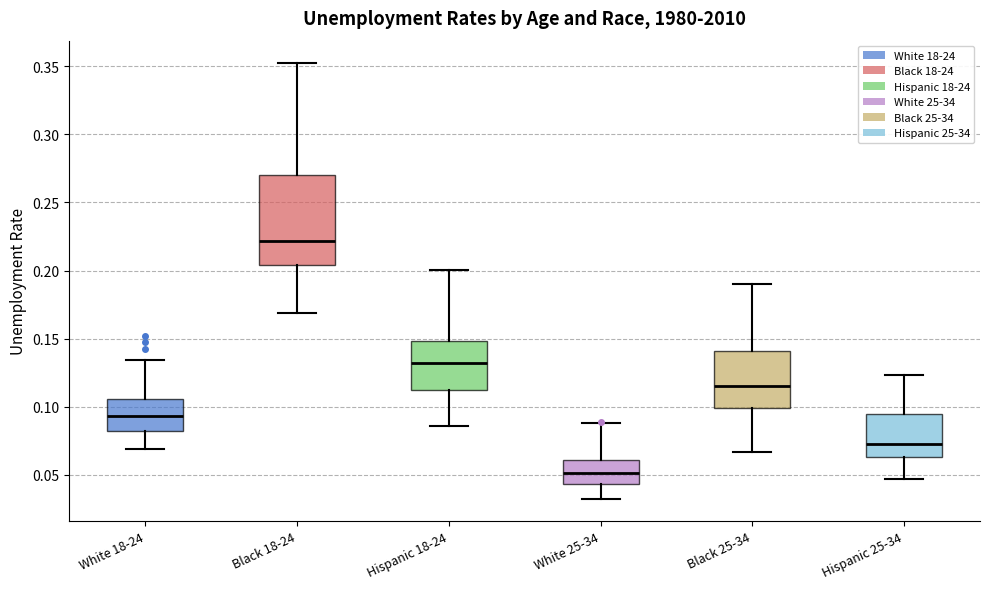

Reading left to right, transcribe this box plot: for each box, give where its median line is, the range the box spans, and where its two whiskers end, as read against the y-axis. The values are not printed on the chart, so give them approximately, as read against the axis.

White 18-24: median 0.095, box 0.085 to 0.105, whiskers 0.070 to 0.135
Black 18-24: median 0.220, box 0.205 to 0.270, whiskers 0.170 to 0.355
Hispanic 18-24: median 0.130, box 0.110 to 0.150, whiskers 0.085 to 0.200
White 25-34: median 0.050, box 0.045 to 0.060, whiskers 0.030 to 0.090
Black 25-34: median 0.115, box 0.100 to 0.140, whiskers 0.065 to 0.190
Hispanic 25-34: median 0.075, box 0.065 to 0.095, whiskers 0.045 to 0.125